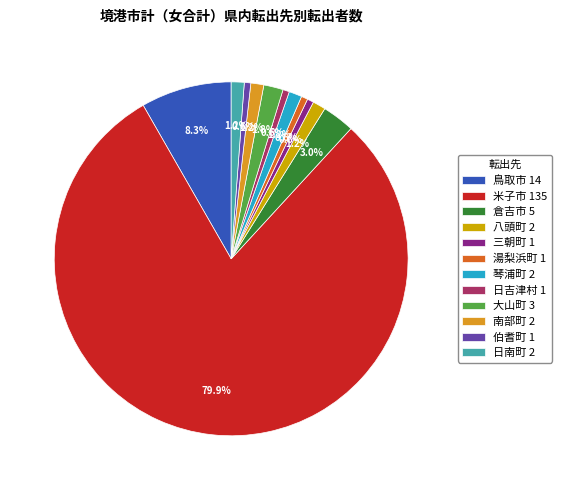

The 南部町 slice represents 11% of the pie. True or false?

False